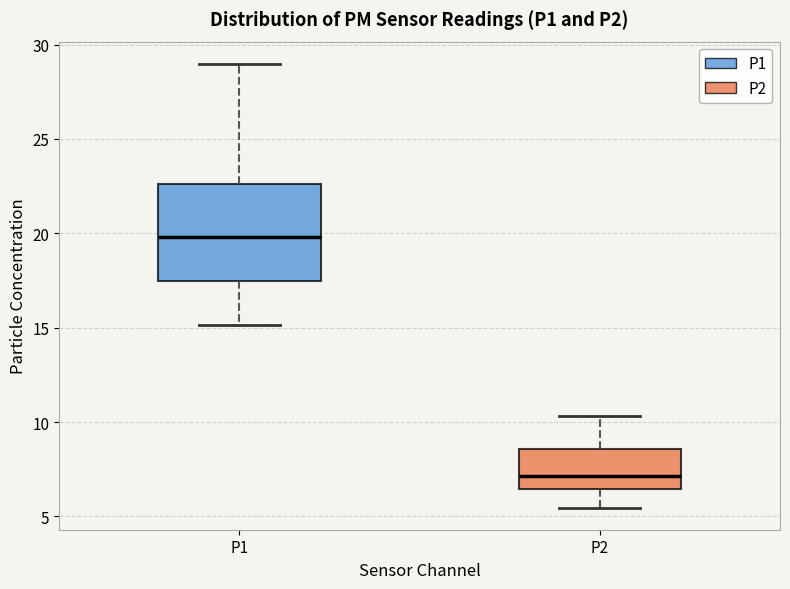

Reading left to right, transcribe this box plot: for each box, give where its median line is, the range the box spans, and where its two whiskers end, as read against the y-axis. The values are not printed on the chart, so give them approximately, as read against the axis.

P1: median 20.0, box 17.5 to 22.5, whiskers 15.0 to 29.0
P2: median 7.0, box 6.5 to 8.5, whiskers 5.5 to 10.5